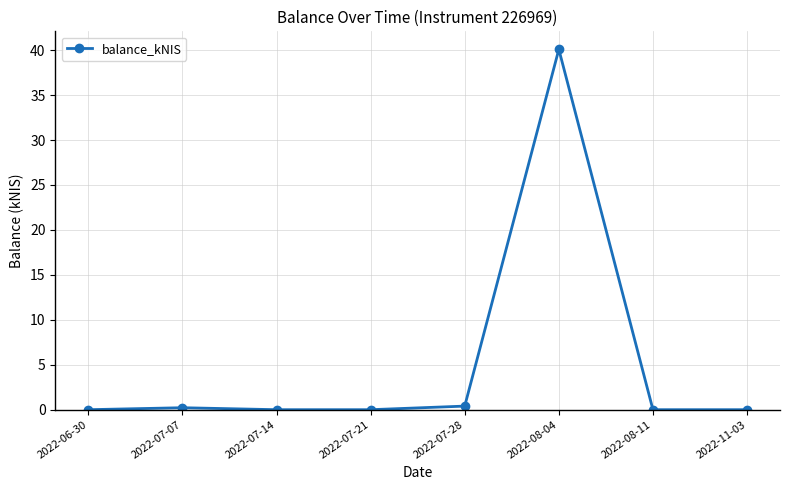

True or false: there are more than 0 points higher than both neighbors.

True